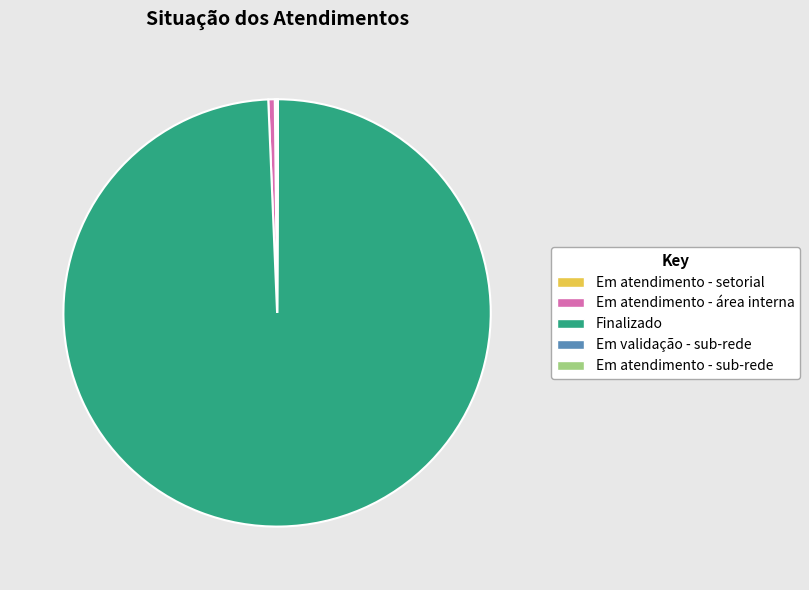

Does Finalizado represent more than half of the total?

Yes